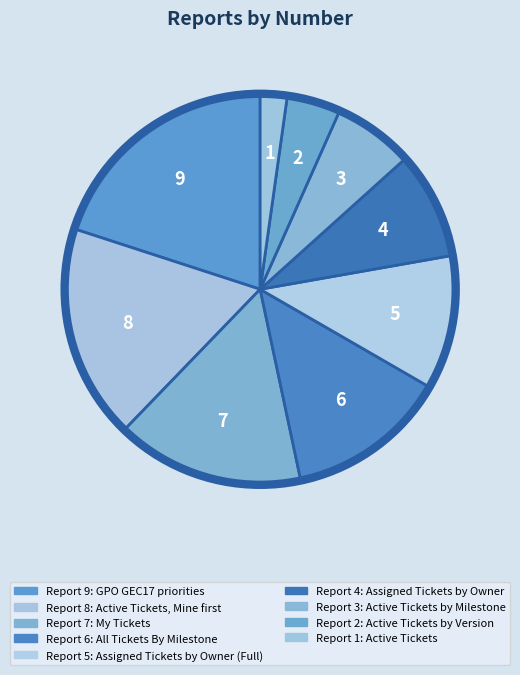

Does any single category account for the majority?

No